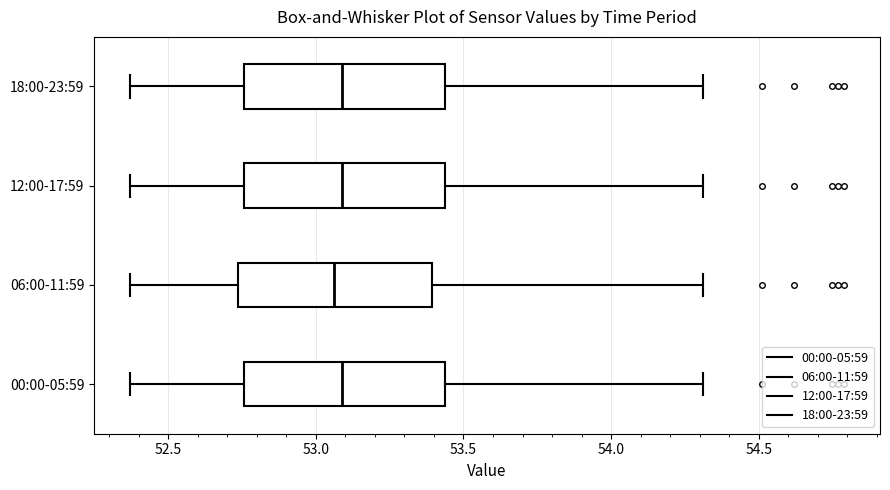

Reading bottom to top, read every box against the x-axis: the position of its median line, the range the box covers, and the ends of its whiskers. The values are not printed on the chart, so give them approximately, as read against the axis.

00:00-05:59: median 53.10, box 52.75 to 53.45, whiskers 52.35 to 54.30
06:00-11:59: median 53.05, box 52.75 to 53.40, whiskers 52.35 to 54.30
12:00-17:59: median 53.10, box 52.75 to 53.45, whiskers 52.35 to 54.30
18:00-23:59: median 53.10, box 52.75 to 53.45, whiskers 52.35 to 54.30